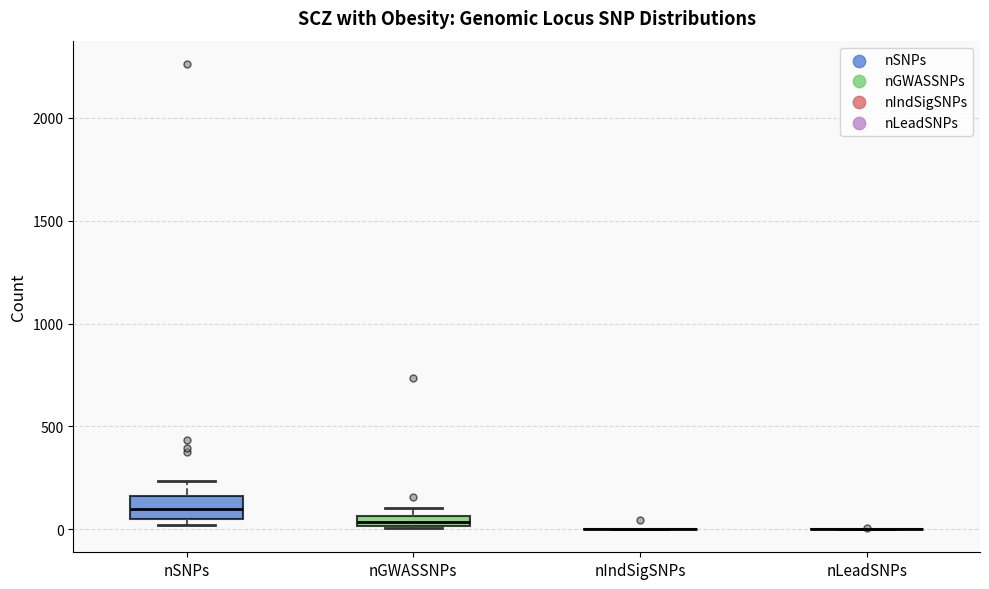

Comparing the boxes themselves (not the whiskers), which one is the tallest?

nSNPs